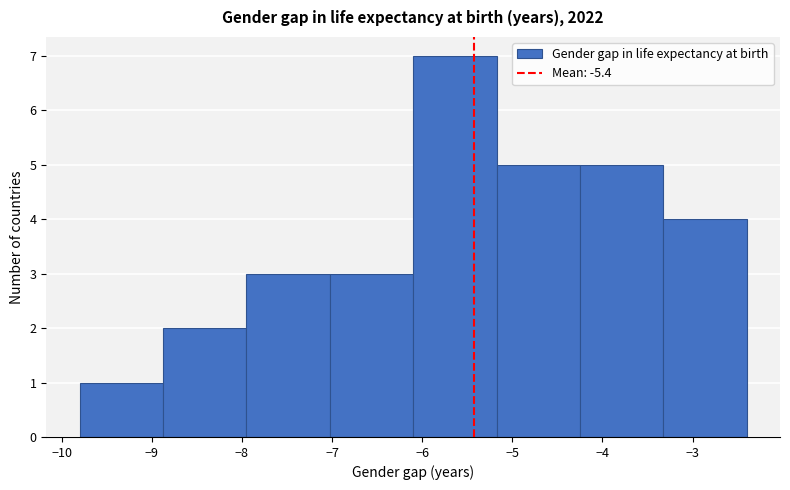

Reading left to right, list every bar in this chart as the range it spans on the x-axis followed by its height. Neither the bar edges nor the heights are printed on the chart, so give them approximately, as read against the axes.

-9.8 to -8.9: 1
-8.9 to -7.9: 2
-7.9 to -7.0: 3
-7.0 to -6.1: 3
-6.1 to -5.2: 7
-5.2 to -4.2: 5
-4.2 to -3.3: 5
-3.3 to -2.4: 4